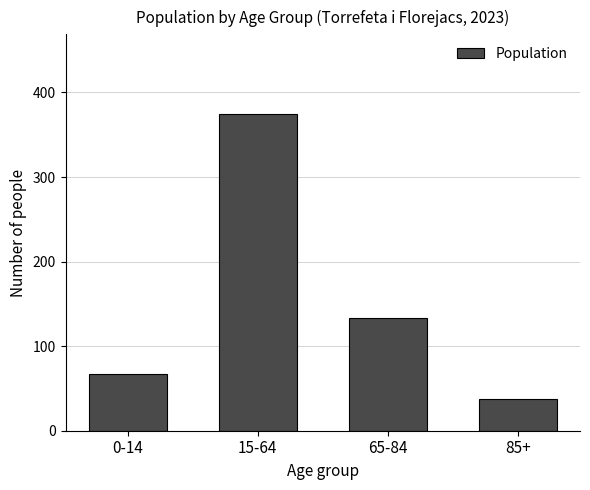

Reading left to right, list all the values displayed in this chart.

67	375	133	37